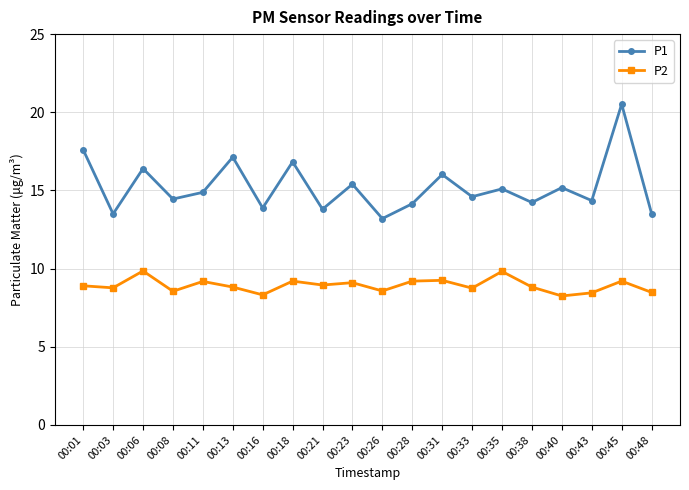

Which category has the highest value in the P1 series?

00:45